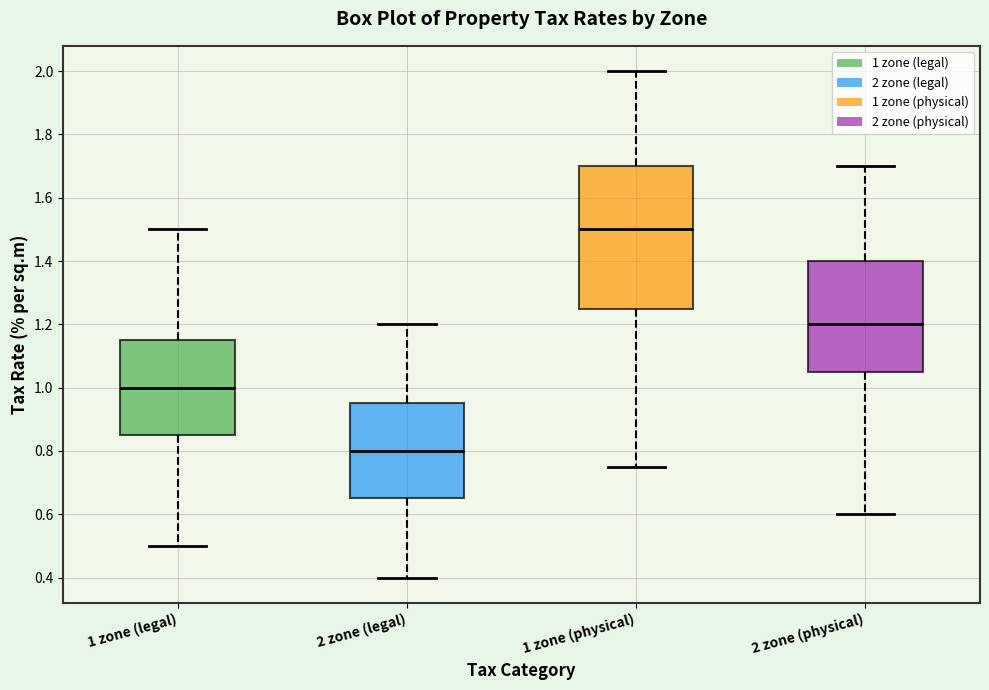

Reading left to right, read every box against the y-axis: the position of its median line, the range the box covers, and the ends of its whiskers. The values are not printed on the chart, so give them approximately, as read against the axis.

1 zone (legal): median 1.00, box 0.86 to 1.16, whiskers 0.50 to 1.50
2 zone (legal): median 0.80, box 0.66 to 0.96, whiskers 0.40 to 1.20
1 zone (physical): median 1.50, box 1.26 to 1.70, whiskers 0.76 to 2.00
2 zone (physical): median 1.20, box 1.06 to 1.40, whiskers 0.60 to 1.70